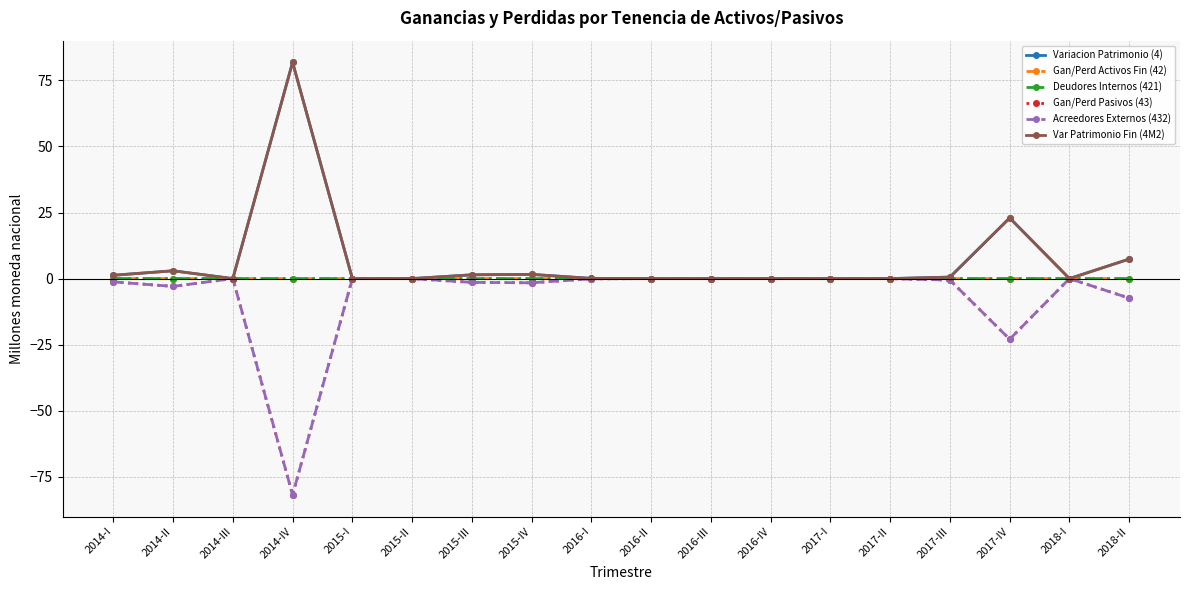

Is the value of Acreedores Externos (432) at 2018-I greater than the value of Gan/Perd Pasivos (43) at 2017-II?

No